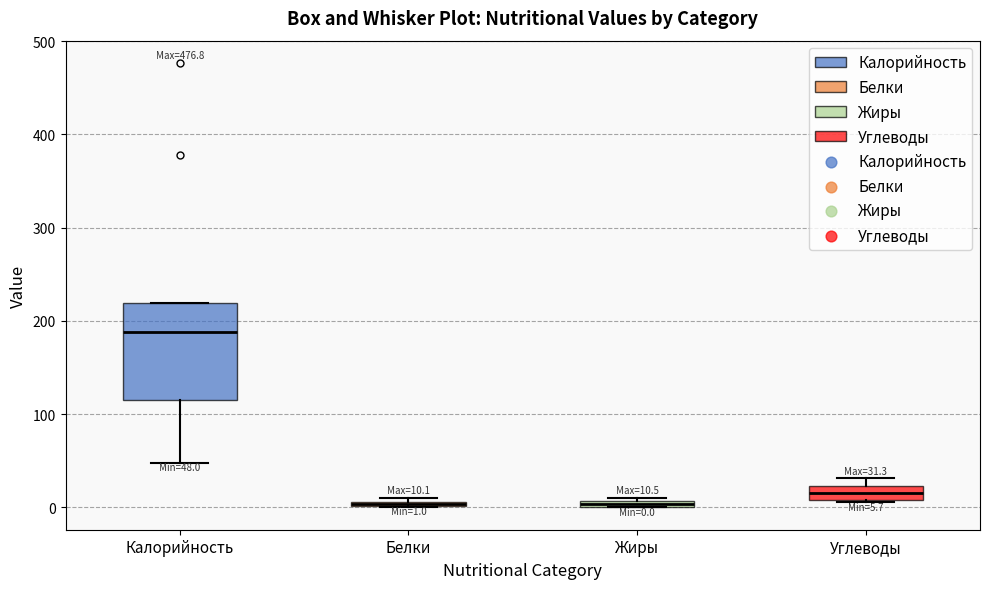

Which box is the tallest, from its lower edge to its upper edge?

Калорийность